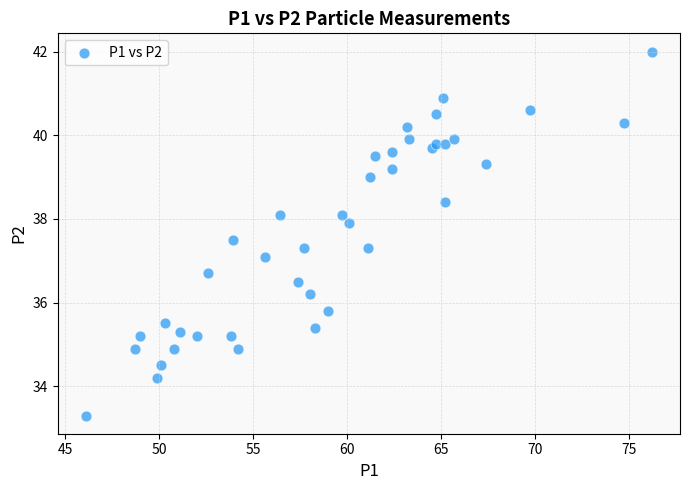

What is the range of X values (max minus min)?

30.1